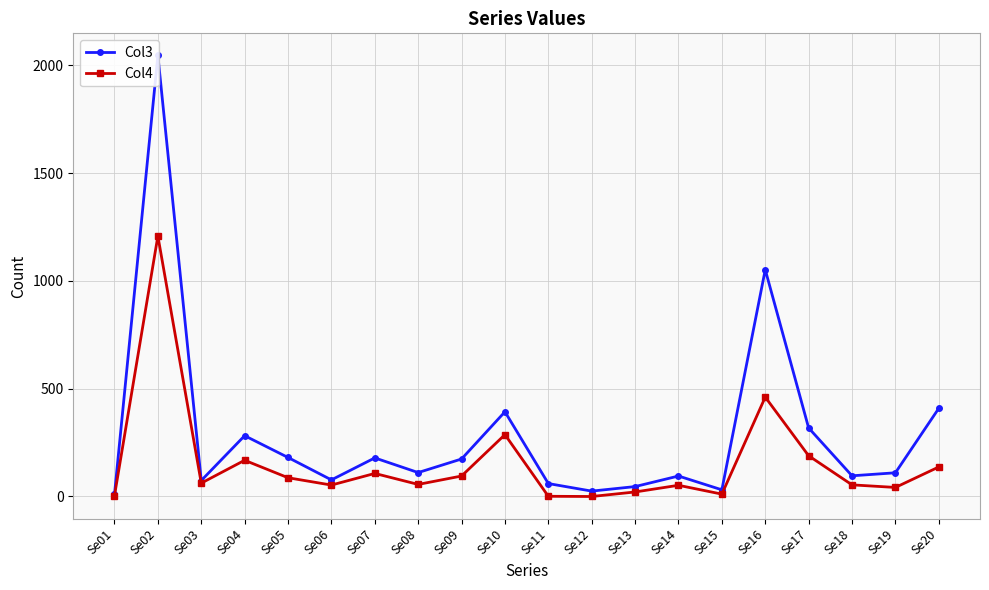

Which has a higher value, Se16 or Se09?

Se16